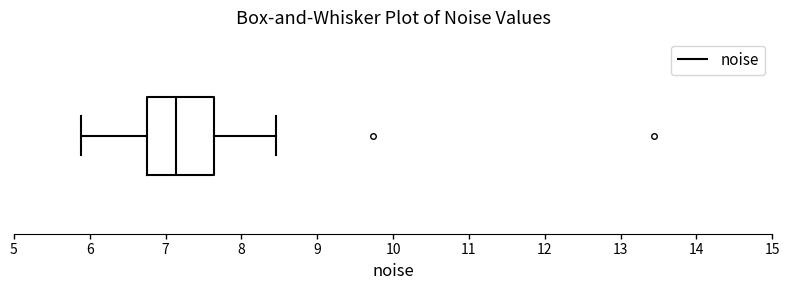

Transcribe this box plot: give where the median line is, the range the box spans, and where the two whiskers end, as read against the x-axis. The values are not printed on the chart, so give them approximately, as read against the axis.

median 7.1, box 6.8 to 7.6, whiskers 5.9 to 8.5